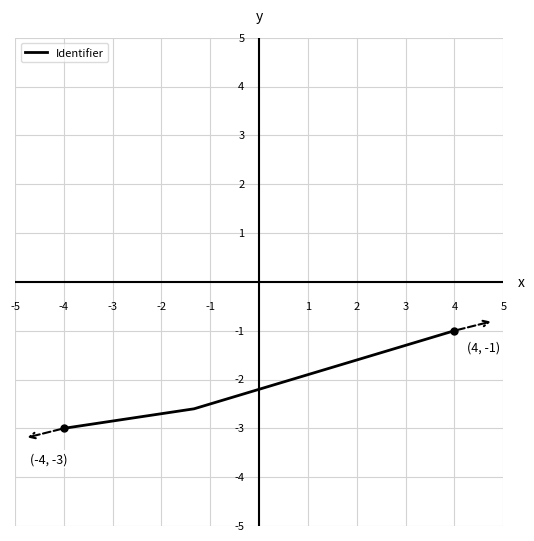

What is the minimum value shown in the chart?

-3.0